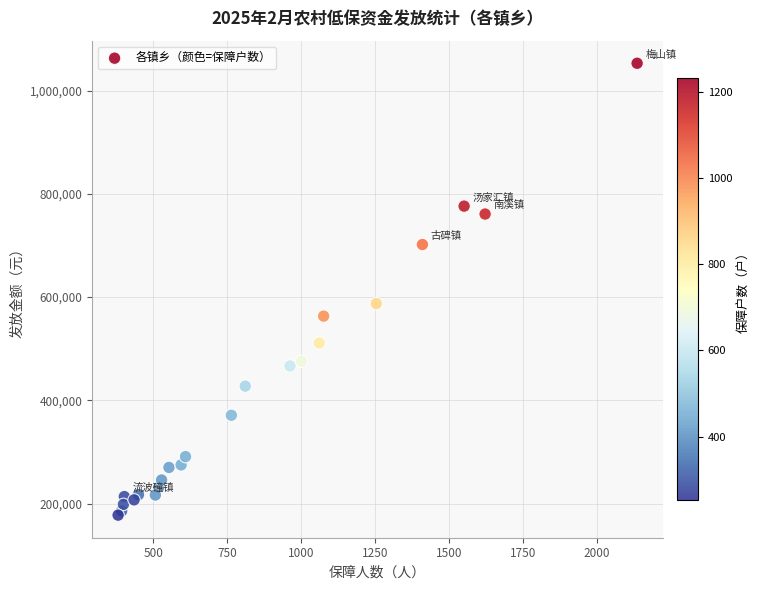

What Y value in the scatter plot is closest to 615365?

587460